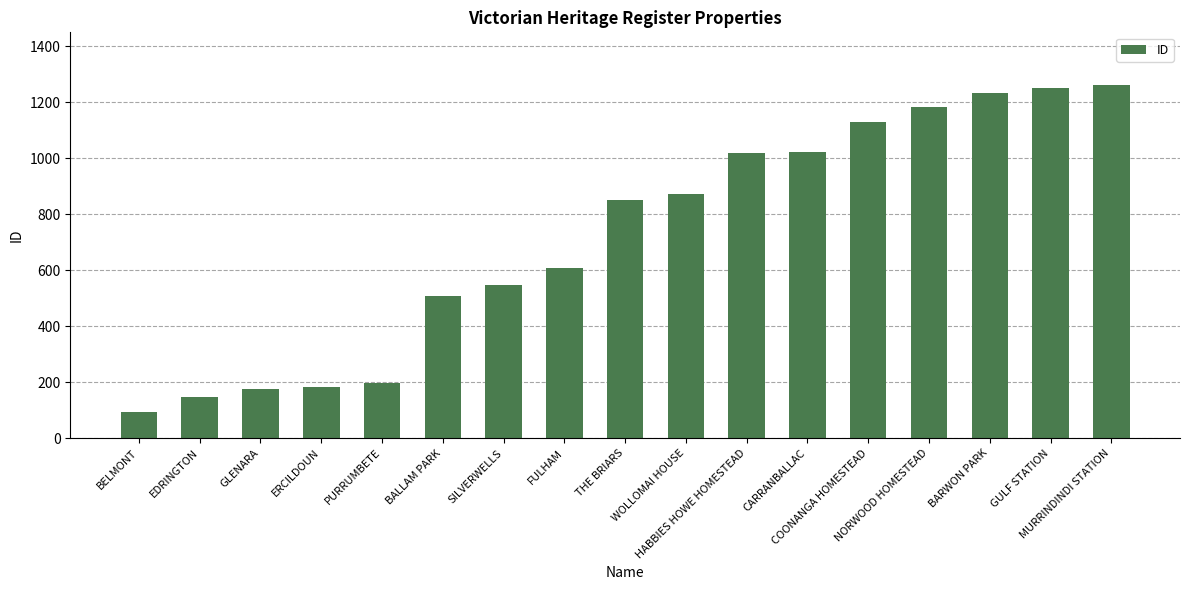

The chart shows a value of 1019 at HABBIES HOWE HOMESTEAD. True or false?

True